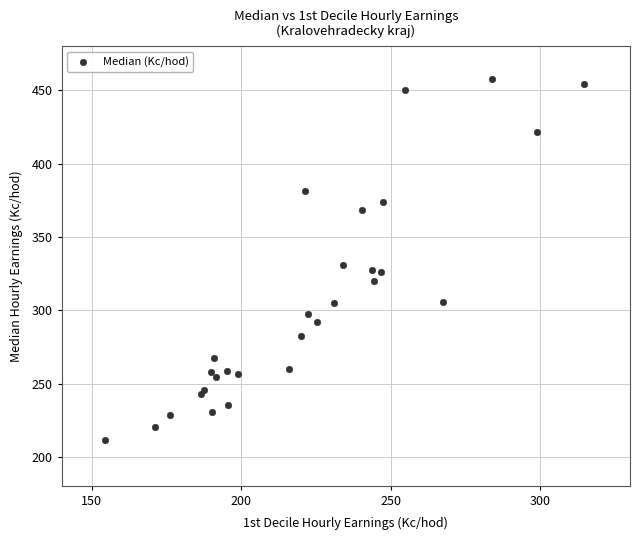

What is the range of X values (max minus min)?

160.2